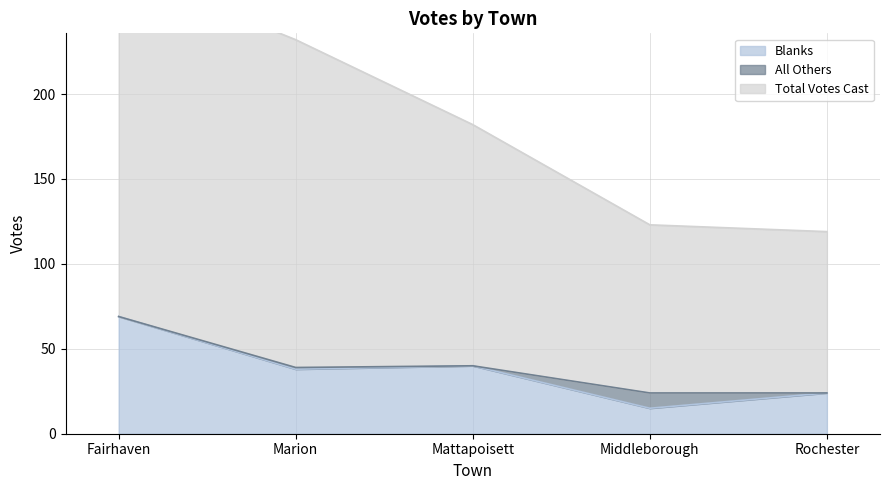

At which label is Total Votes Cast closest to 196?

Mattapoisett